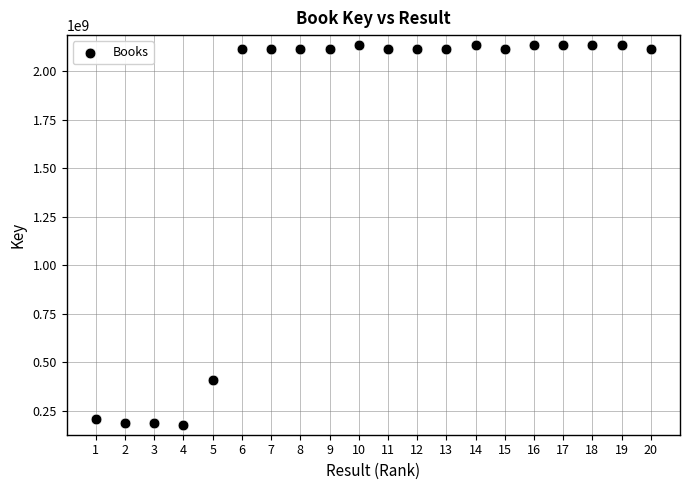

What is the range of Y values (max minus min)?

1962417940